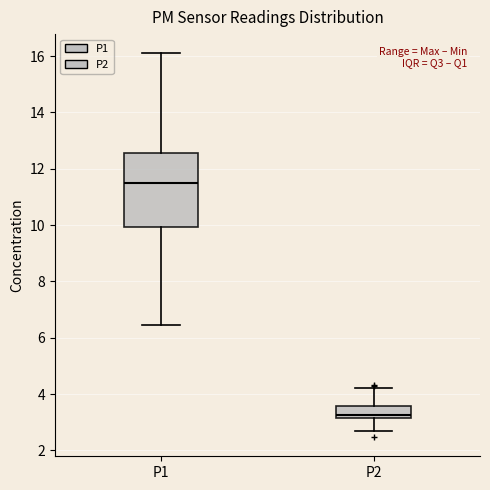

Reading left to right, read every box against the y-axis: the position of its median line, the range the box covers, and the ends of its whiskers. The values are not printed on the chart, so give them approximately, as read against the axis.

P1: median 11.4, box 10.0 to 12.6, whiskers 6.4 to 16.2
P2: median 3.2 (just above the box's lower edge), box 3.2 to 3.6, whiskers 2.6 to 4.2